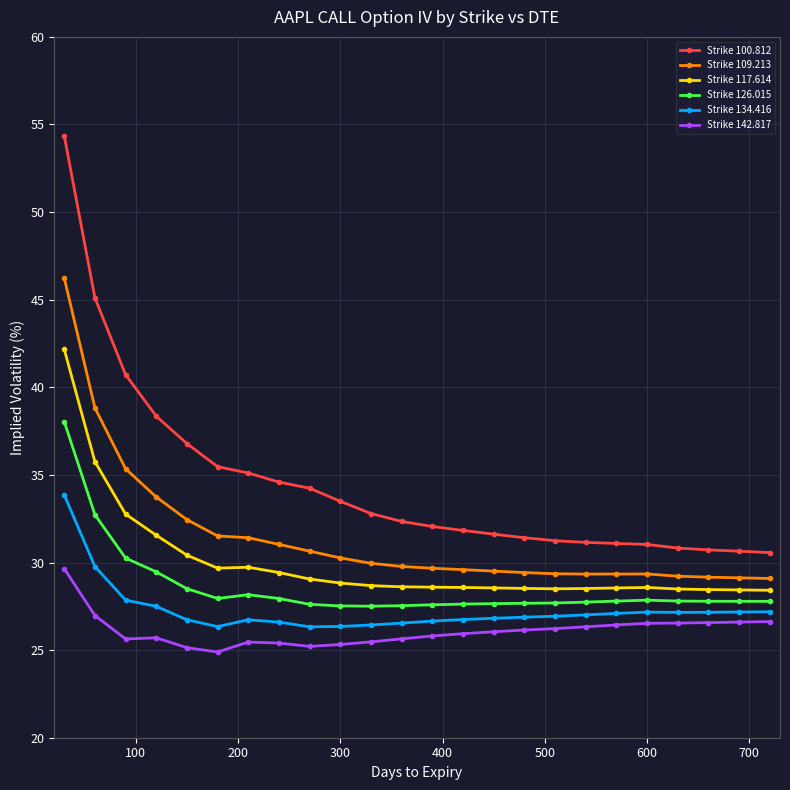

Which series has the largest range (max minus min)?

Strike 100.812